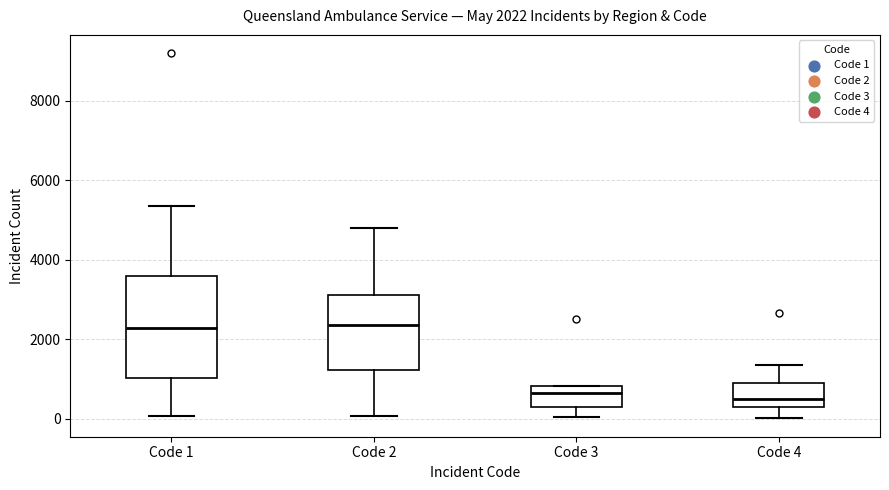

Comparing the boxes themselves (not the whiskers), which one is the tallest?

Code 1